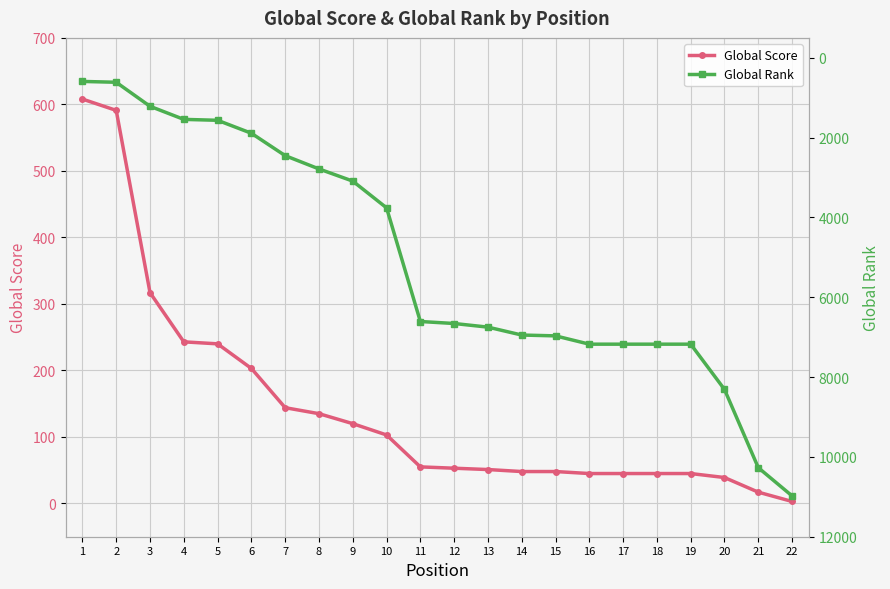

Rank the series at 8 from highest to lowest value.

Global Rank, Global Score